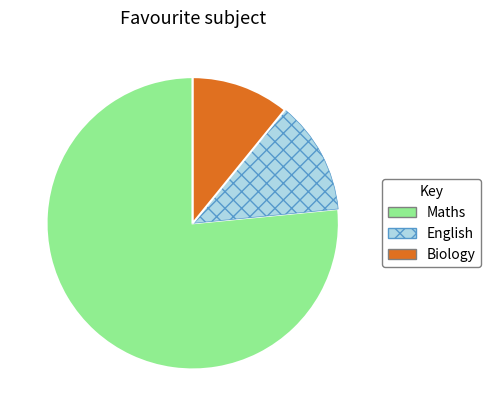

Does any single category account for the majority?

Yes